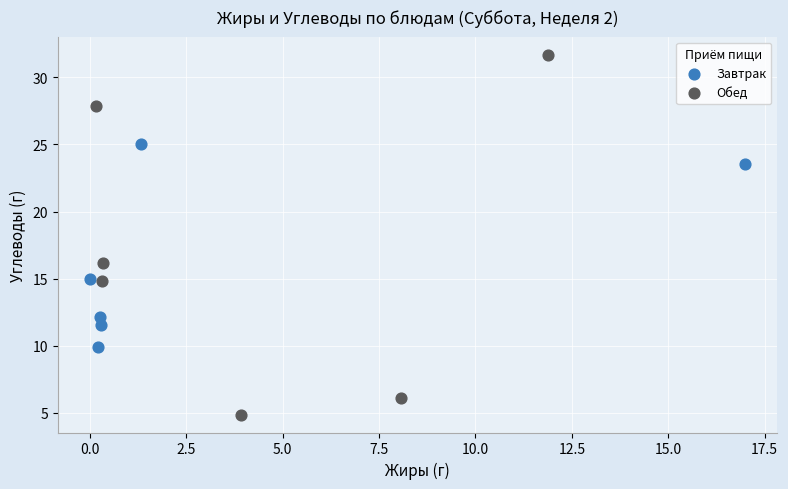

Which series has the largest Y range (max minus min)?

Обед